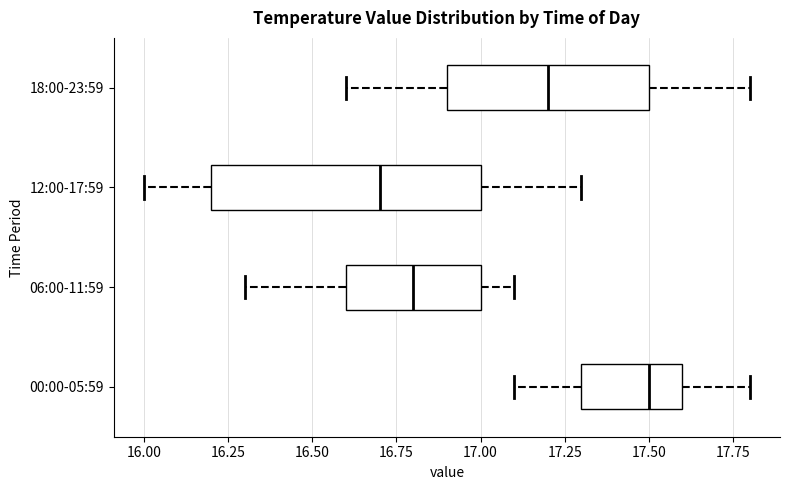

Comparing the boxes themselves (not the whiskers), which one is the widest?

12:00-17:59